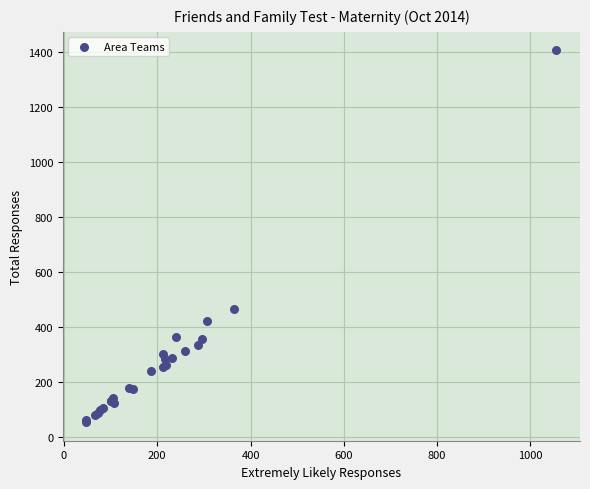

What Y value in the scatter plot is closest to 730?

465